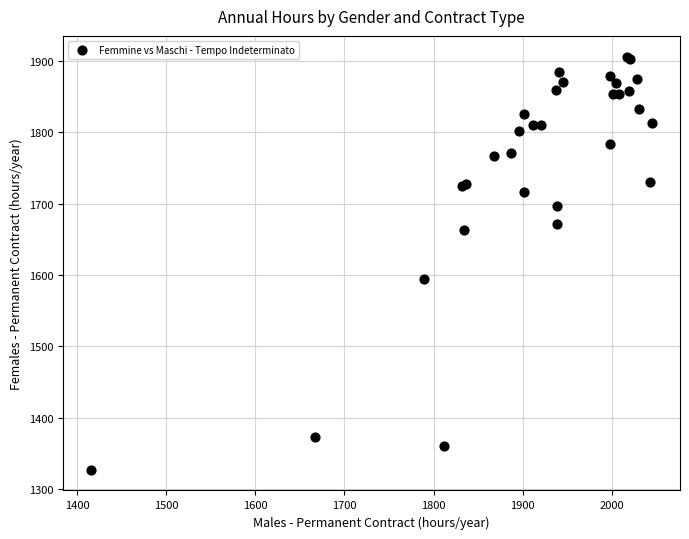

What Y value in the scatter plot is closest to 1616?

1594